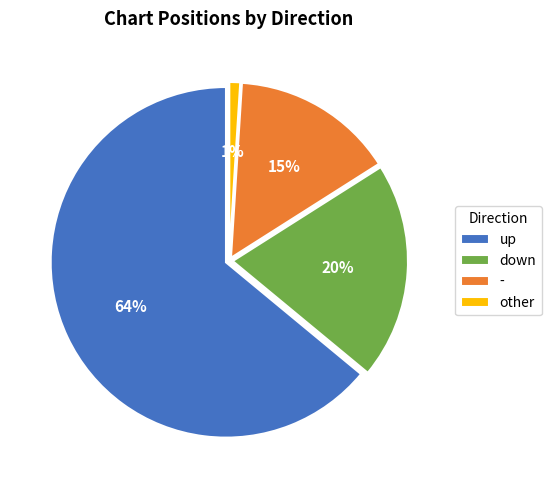

How many slices are in this pie chart?

4